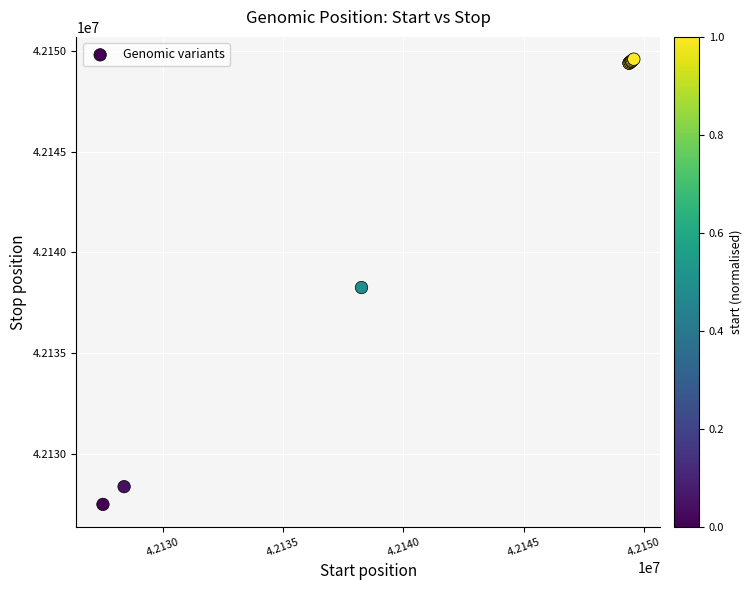

What Y value in the scatter plot is closest to 42138544?

42138258